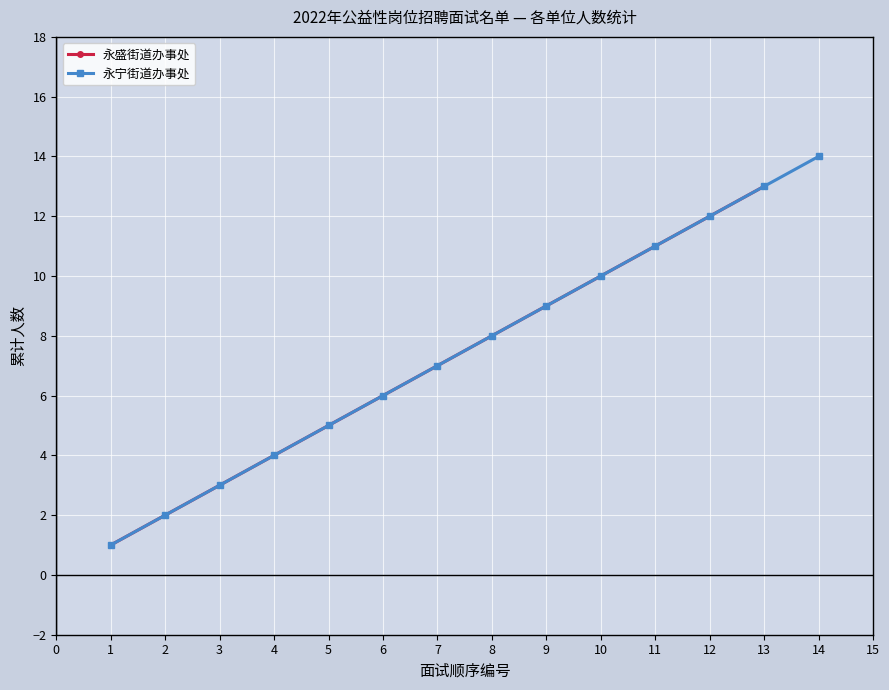

Does the chart display data point markers on the line(s)?

Yes